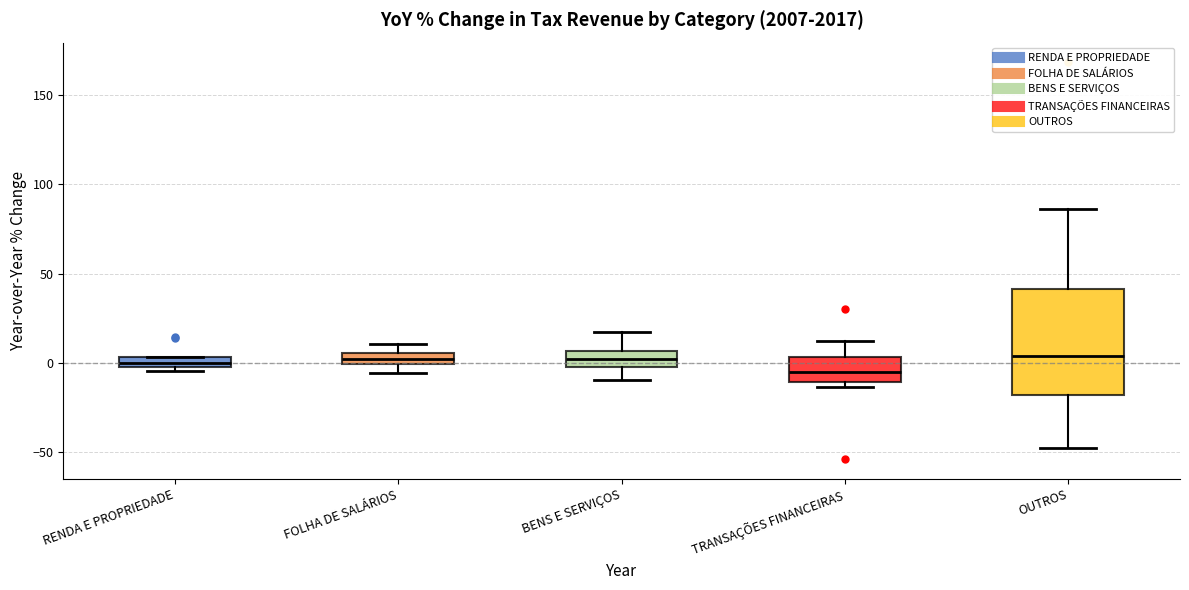

Which box is the tallest, from its lower edge to its upper edge?

OUTROS